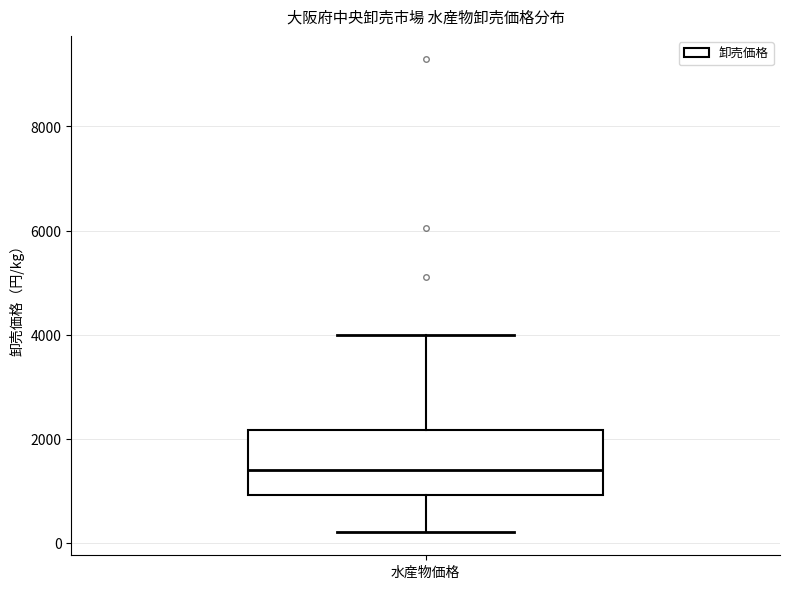

Transcribe this box plot: give where the median line is, the range the box spans, and where the two whiskers end, as read against the y-axis. The values are not printed on the chart, so give them approximately, as read against the axis.

median 1400, box 1000 to 2200, whiskers 200 to 4000